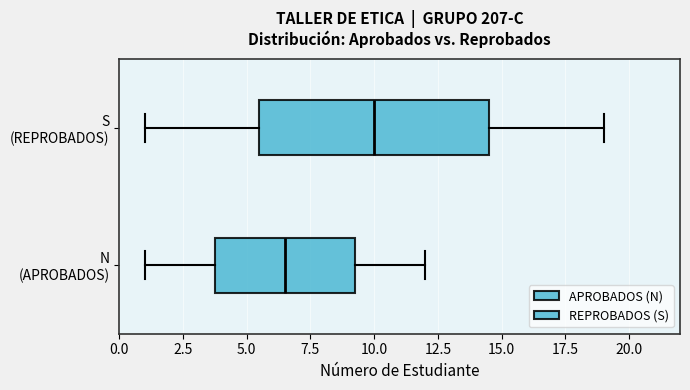

Reading bottom to top, transcribe this box plot: for each box, give where its median line is, the range the box spans, and where its two whiskers end, as read against the x-axis. The values are not printed on the chart, so give them approximately, as read against the axis.

N (APROBADOS): median 6.5, box 4.0 to 9.5, whiskers 1.0 to 12.0
S (REPROBADOS): median 10.0, box 5.5 to 14.5, whiskers 1.0 to 19.0